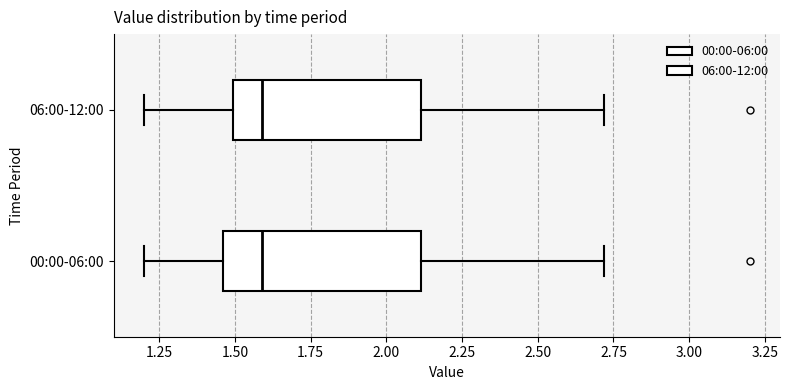

Where does the right whisker of the box for 06:00-12:00 end on the x-axis? The values are not printed on the chart, so give them approximately, as read against the axis.

2.70